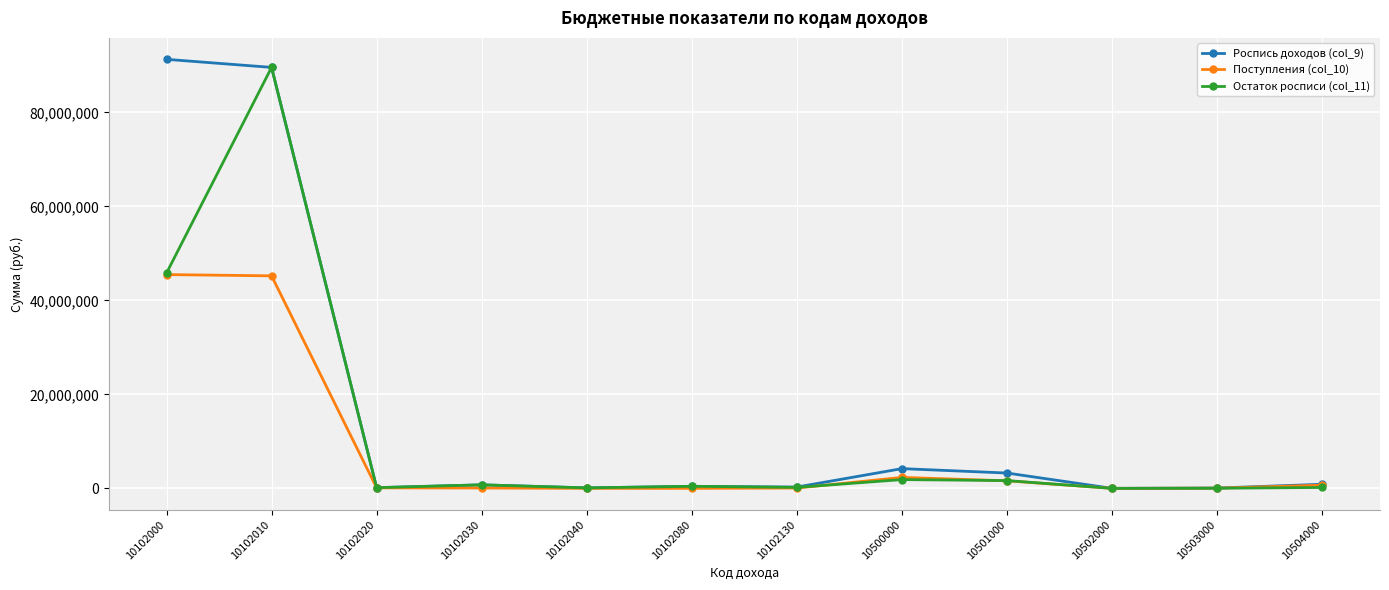

At which category is the sum across all series the highest?

10102010